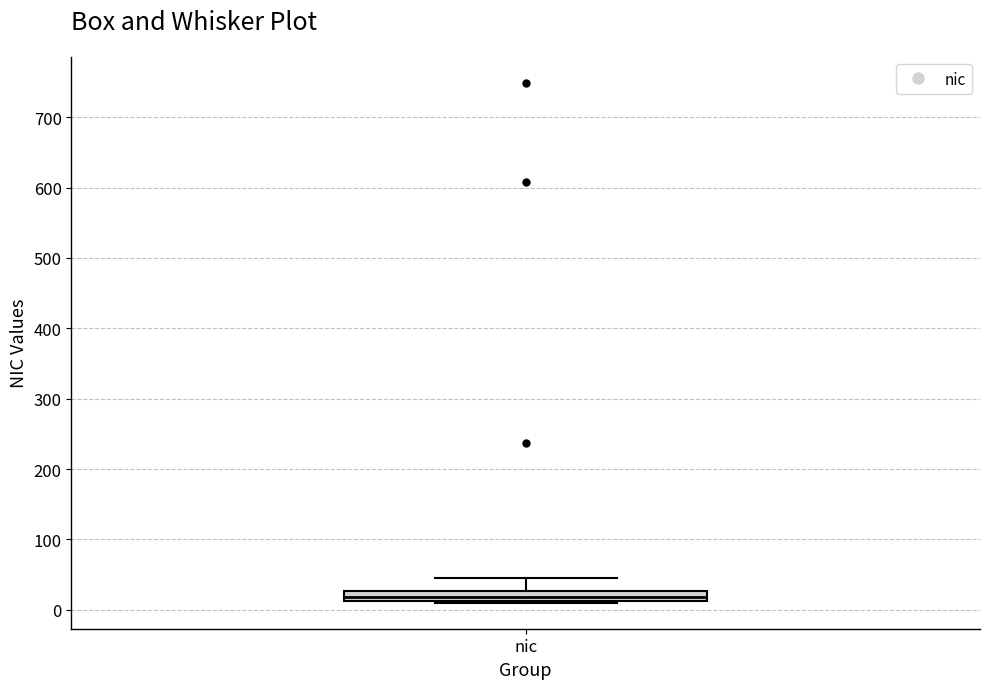

Where does the median line of the box for nic sit on the y-axis? The values are not printed on the chart, so give them approximately, as read against the axis.

20